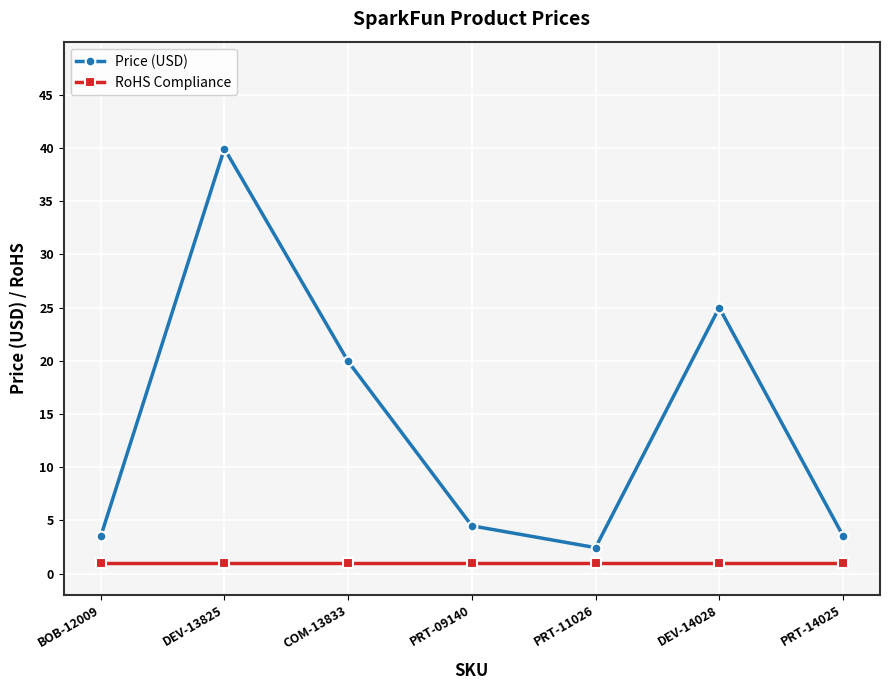

What are all the series names shown in the legend?

Price (USD), RoHS Compliance